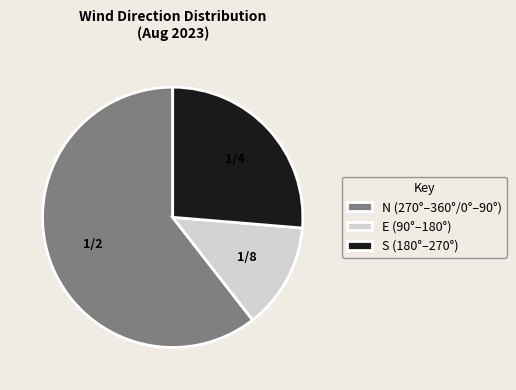

Does N (270°–360°/0°–90°) account for over 50% of the chart?

Yes